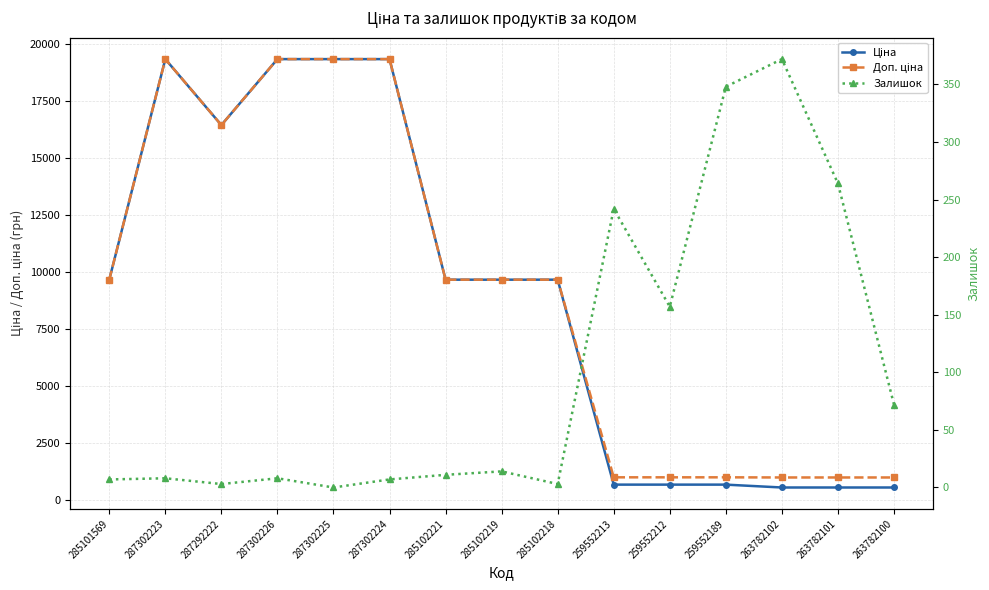

Rank the series by their maximum value, from highest to lowest.

Ціна, Доп. ціна, Залишок